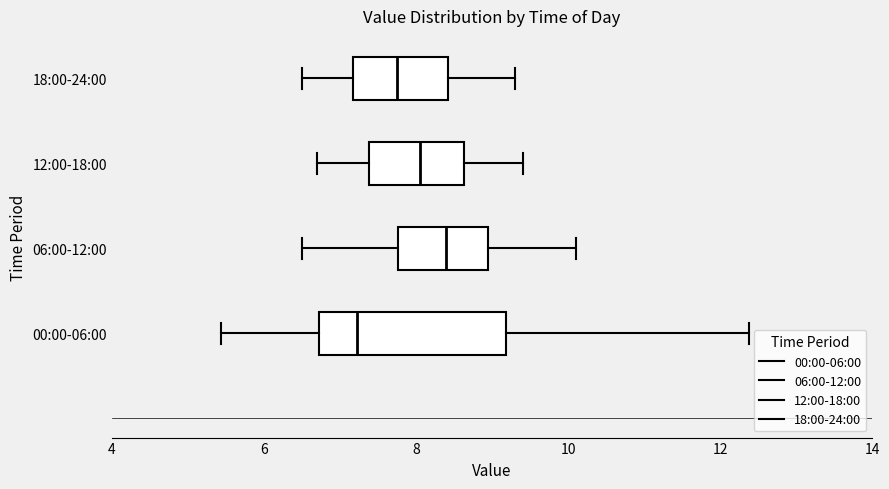

Reading bottom to top, read every box against the x-axis: the position of its median line, the range the box covers, and the ends of its whiskers. The values are not printed on the chart, so give them approximately, as read against the axis.

00:00-06:00: median 7.2, box 6.8 to 9.2, whiskers 5.4 to 12.4
06:00-12:00: median 8.4, box 7.8 to 9.0, whiskers 6.6 to 10.2
12:00-18:00: median 8.0, box 7.4 to 8.6, whiskers 6.8 to 9.4
18:00-24:00: median 7.8, box 7.2 to 8.4, whiskers 6.6 to 9.4